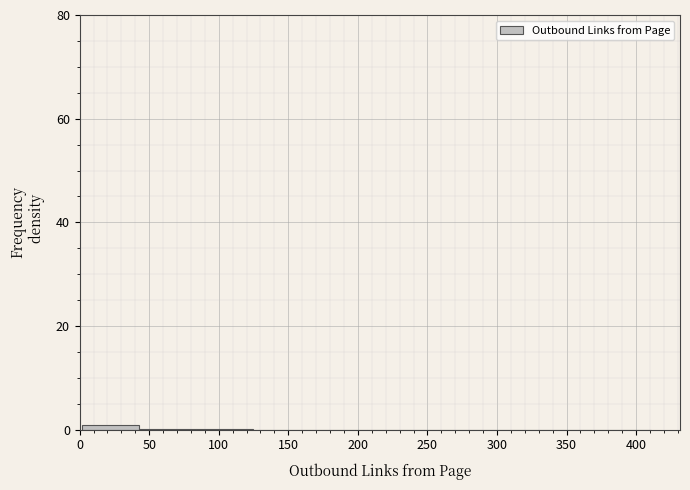

Reading left to right, list every bar in this chart as the range it spans on the x-axis followed by its height. Neither the bar edges nor the heights are printed on the chart, so give them approximately, as read against the axes.

0 to 45: under 2
45 to 85: under 2
85 to 125: under 2
125 to 165: 0
165 to 205: 0
205 to 245: 0
245 to 290: 0
290 to 330: 0
330 to 370: 0
370 to 410: under 2